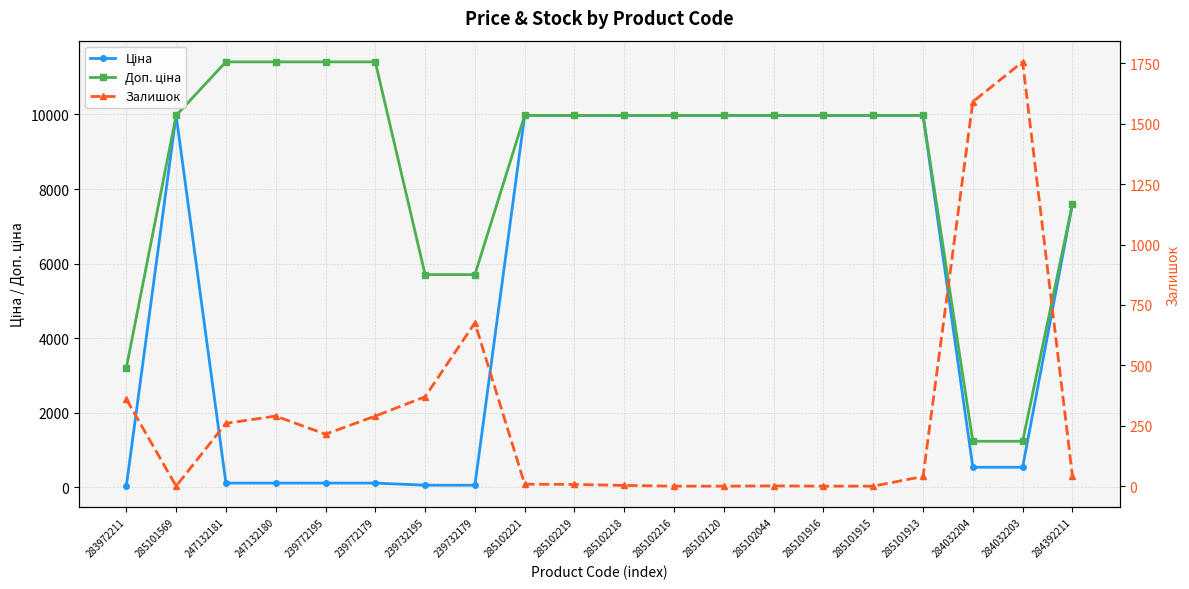

What is the total value across all series at 239772195?

11739.1